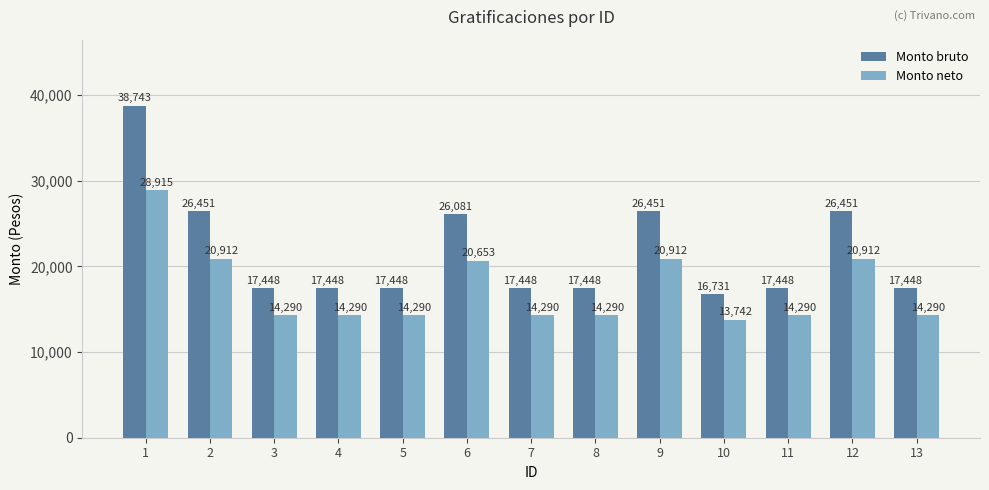

Rank the series at 6 from highest to lowest value.

Monto bruto, Monto neto